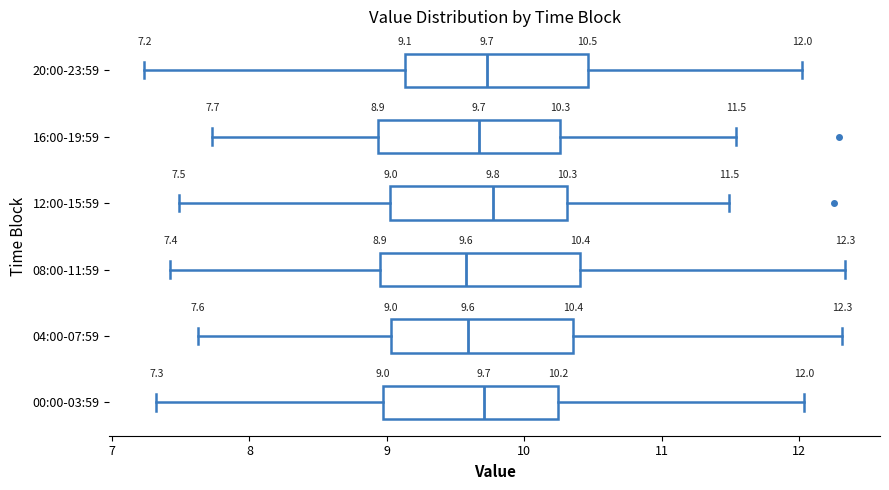

Which box is the widest, from its left edge to its right edge?

08:00-11:59